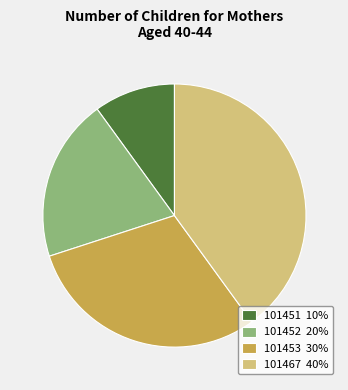

Approximately how many times larger is the value at 101467 compared to 101453?

1.3